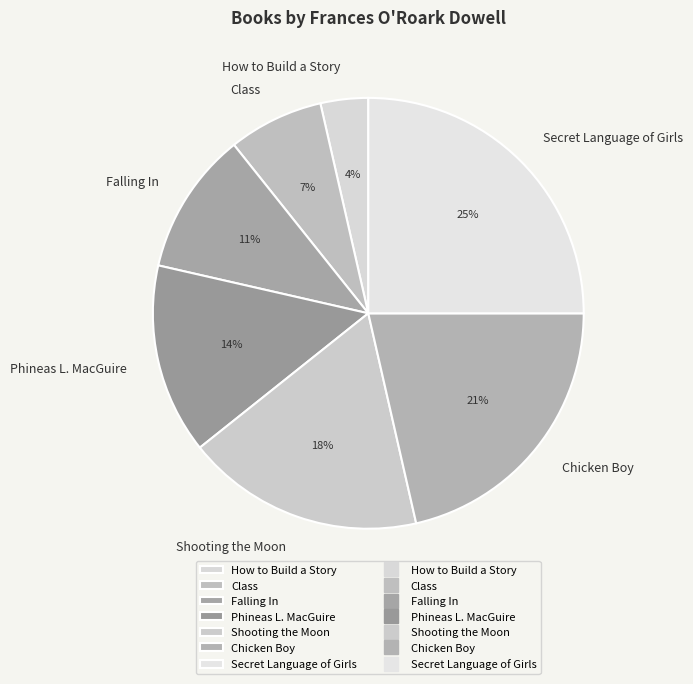

Does any single category account for the majority?

No